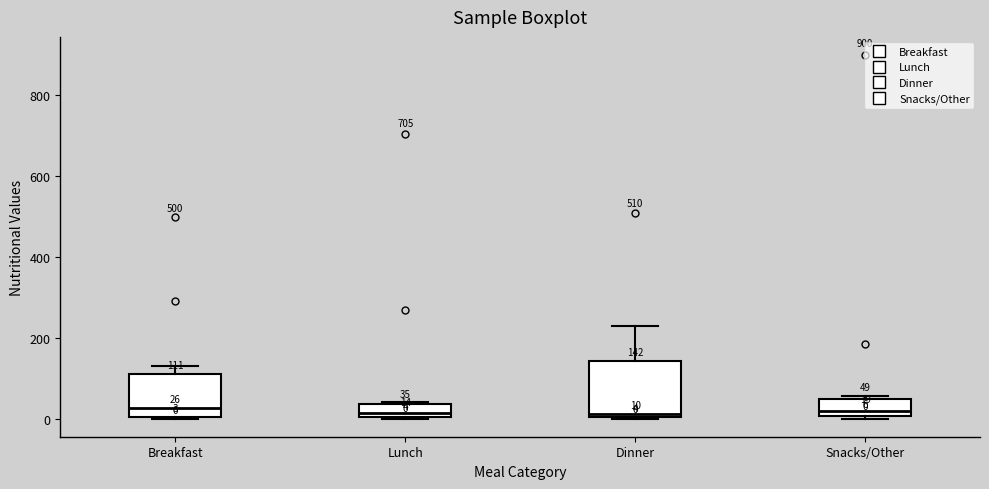

Which box is the tallest, from its lower edge to its upper edge?

Dinner